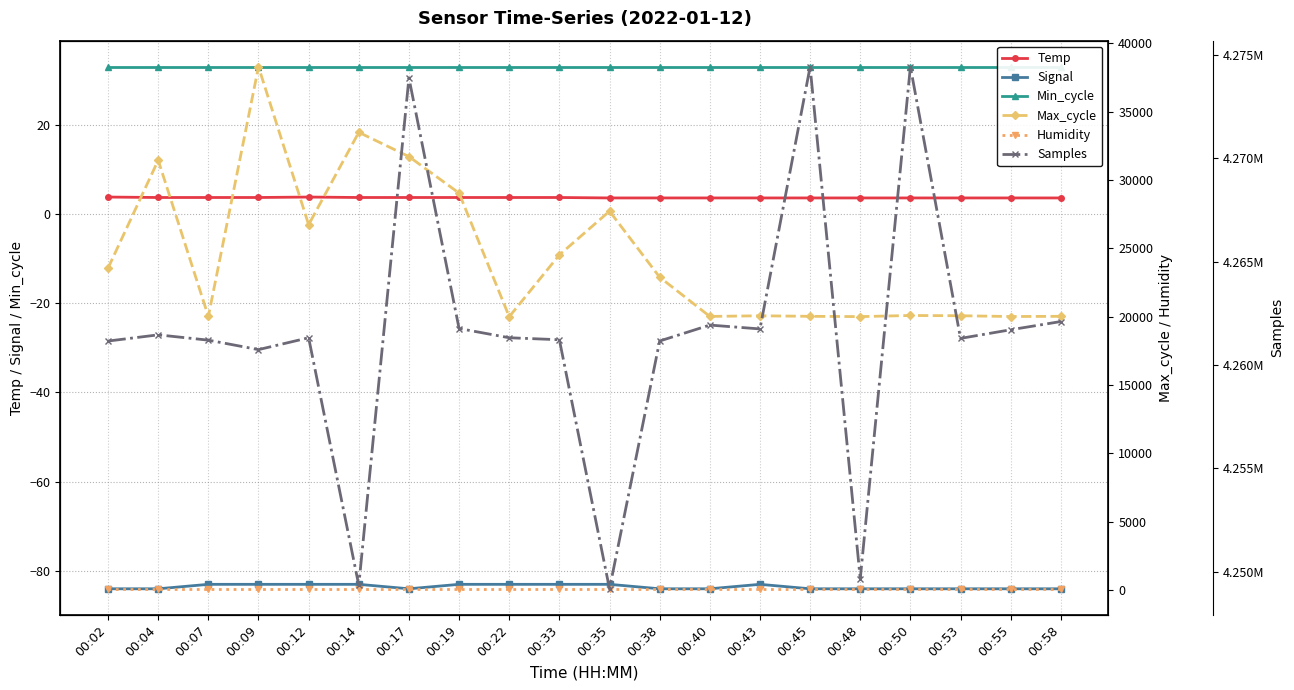

Rank the categories by Humidity value from lowest to highest.

00:02, 00:04, 00:07, 00:09, 00:12, 00:14, 00:17, 00:19, 00:22, 00:33, 00:35, 00:38, 00:40, 00:43, 00:45, 00:48, 00:50, 00:53, 00:55, 00:58